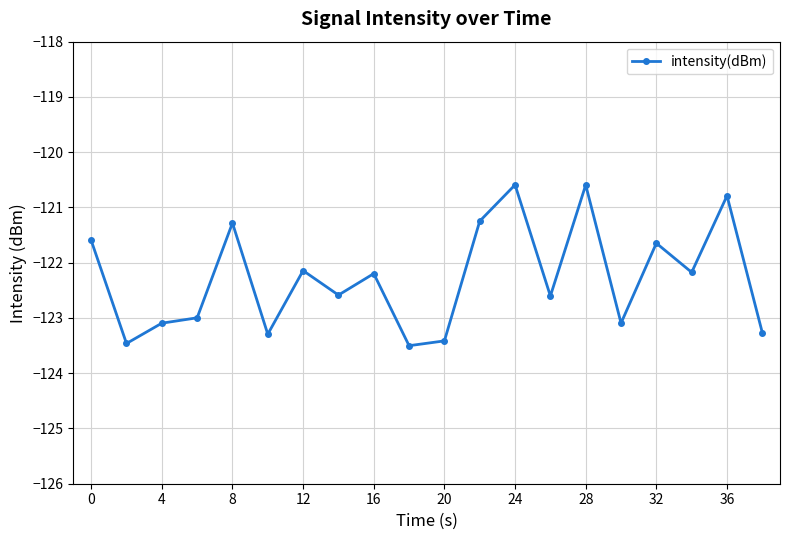

What is the greatest value displayed?

-120.6